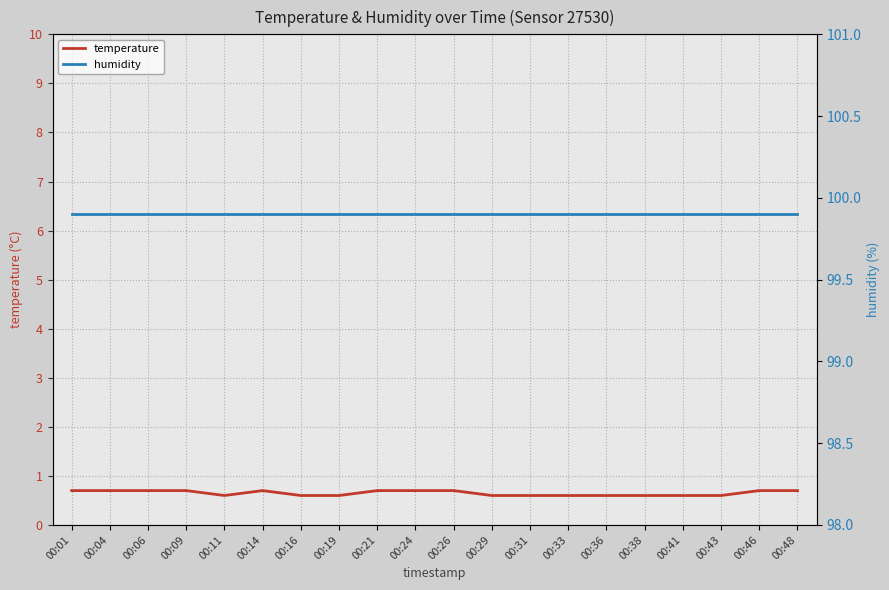

What is the lowest value of the temperature series?

0.6